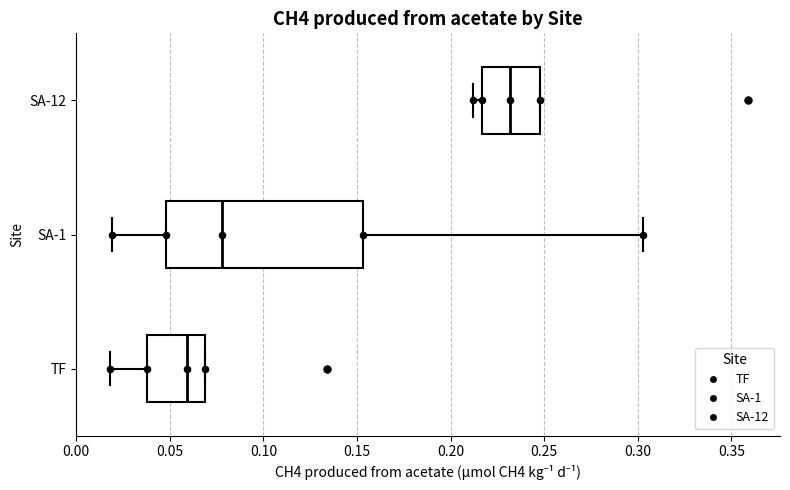

Comparing the boxes themselves (not the whiskers), which one is the widest?

SA-1